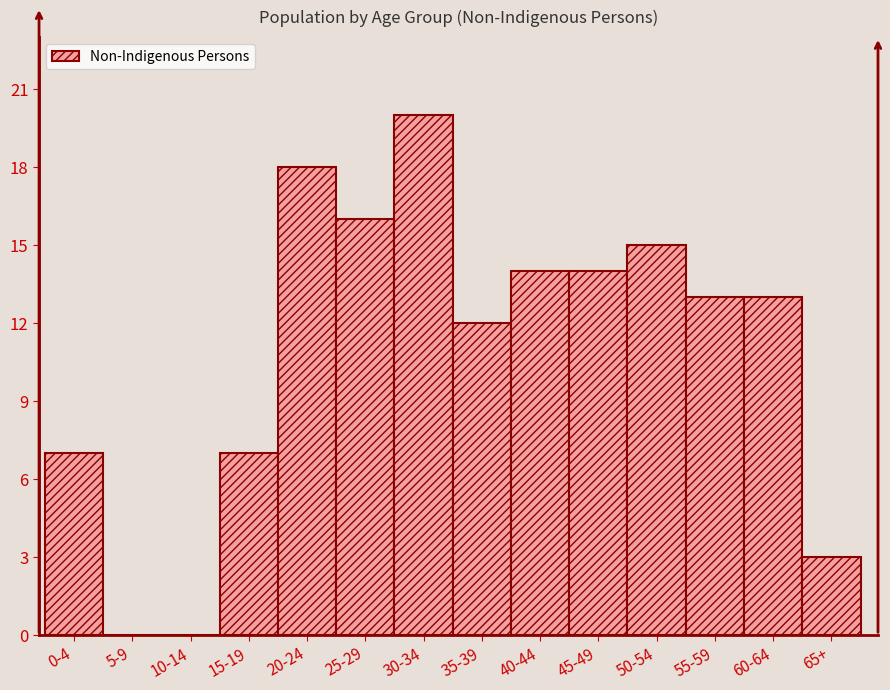

Reading left to right, what are all the values shown in this chart?

0-4=7	5-9=0	10-14=0	15-19=7	20-24=18	25-29=16	30-34=20	35-39=12	40-44=14	45-49=14	50-54=15	55-59=13	60-64=13	65+=3